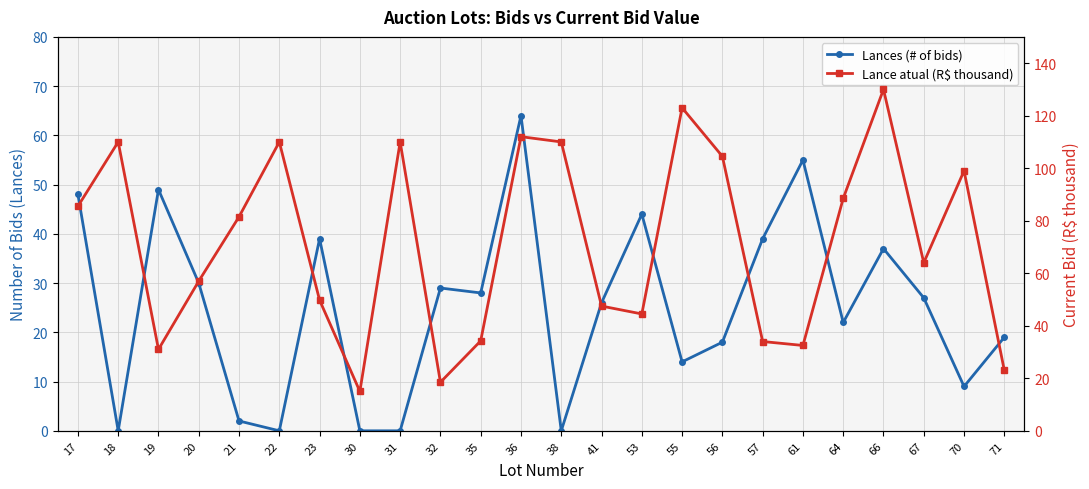

Which series changed the most between 41 and 61?

Lances (# of bids)